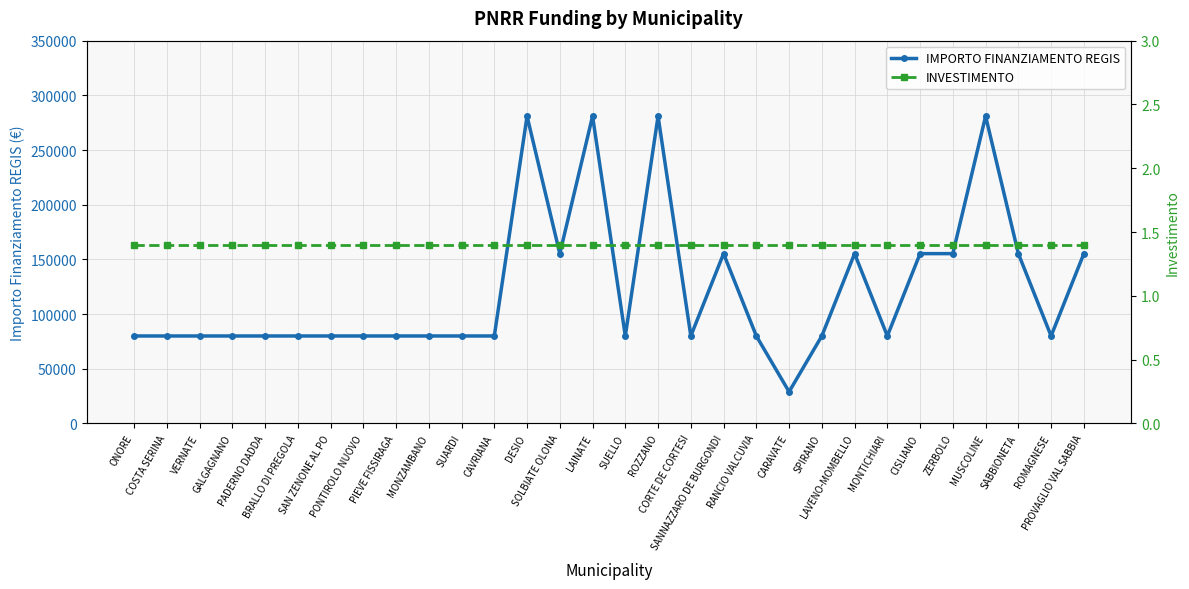

Between SABBIONETA and LAINATE, which is larger?

LAINATE